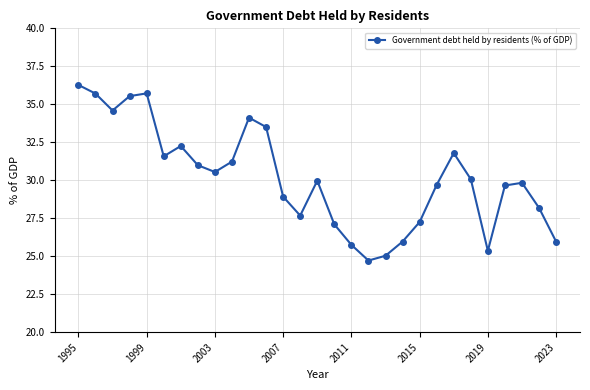

How many interior local valleys (lower than both neighbors) does the data have?

6